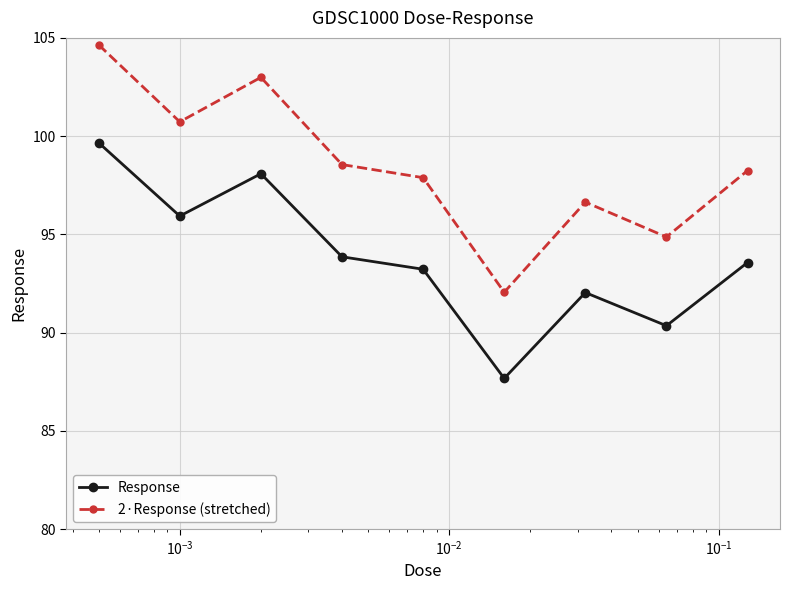

True or false: 2·Response (stretched) and Response intersect in this chart.

False